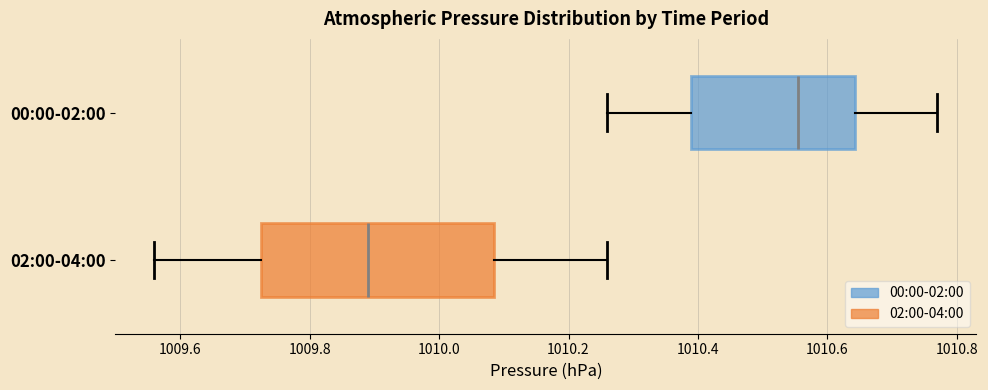

Where does the median line of the box for 02:00-04:00 sit on the x-axis? The values are not printed on the chart, so give them approximately, as read against the axis.

1009.90